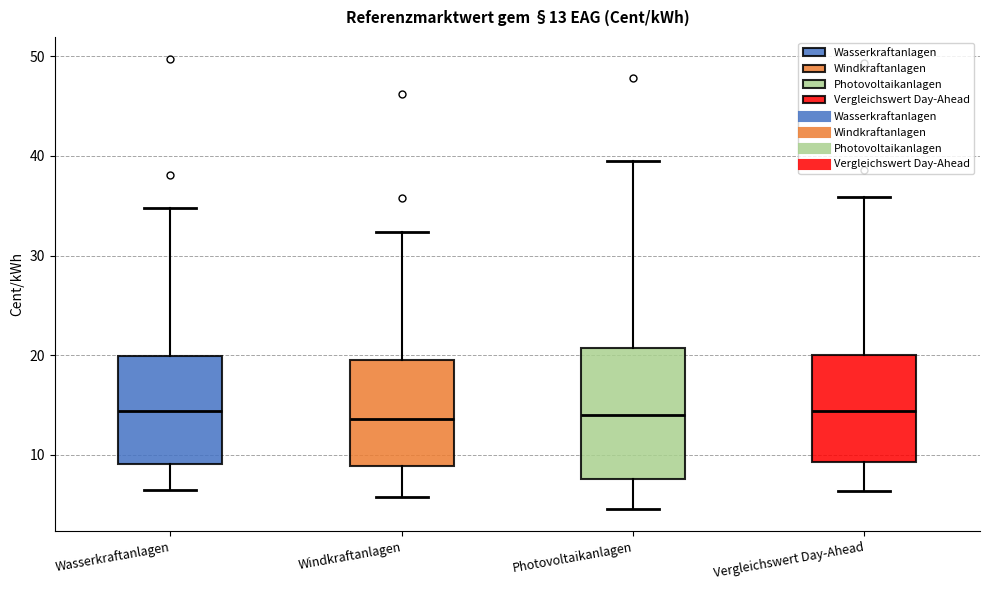

Comparing the boxes themselves (not the whiskers), which one is the tallest?

Photovoltaikanlagen